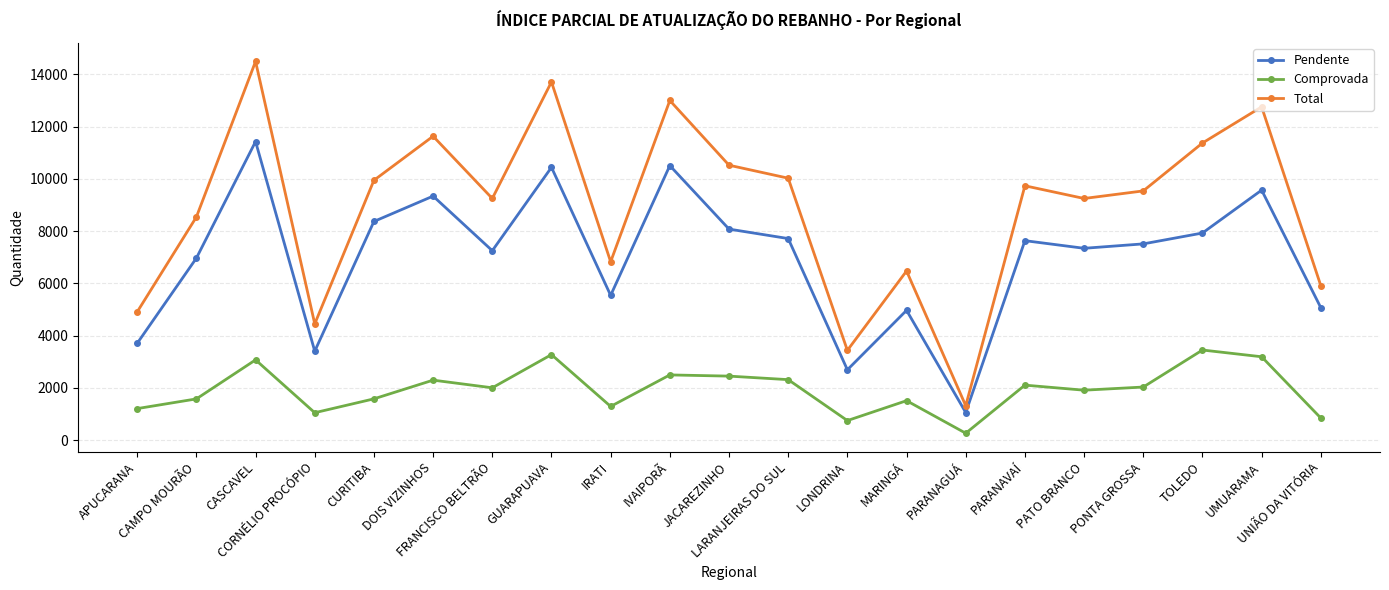

True or false: Pendente and Comprovada intersect in this chart.

False